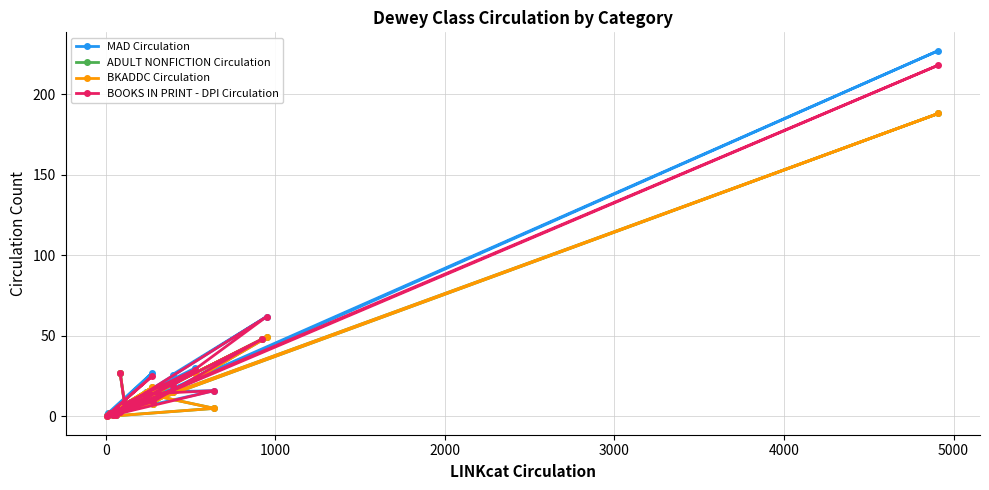

True or false: BOOKS IN PRINT - DPI Circulation and ADULT NONFICTION Circulation cross at least once.

False